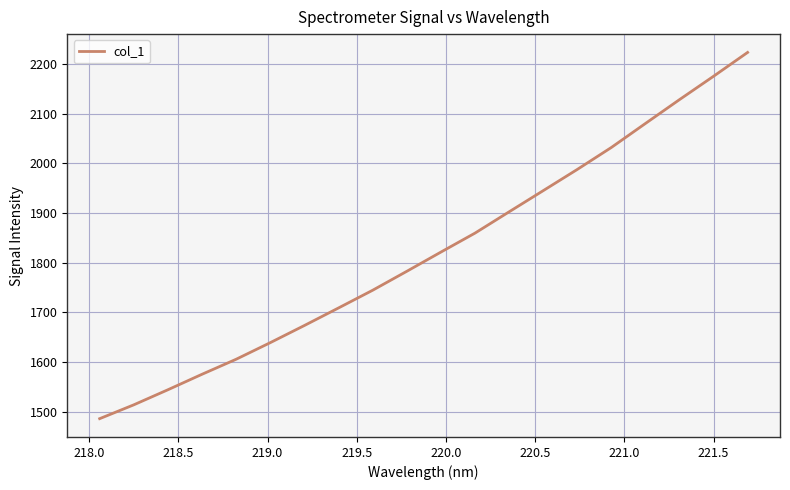

What is the sum of all values?

36425.7